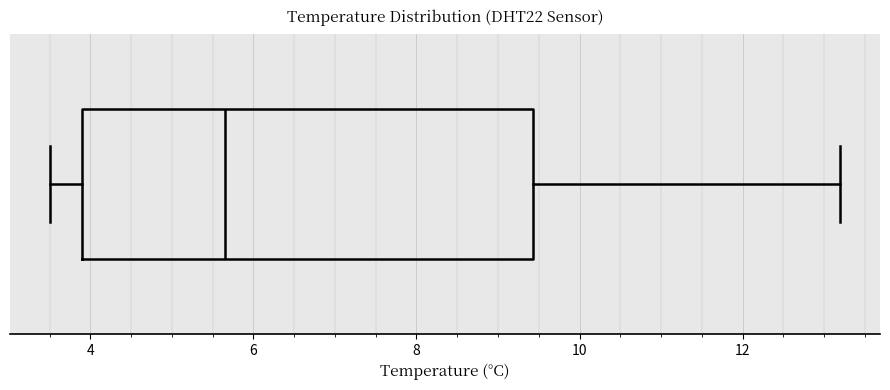

Transcribe this box plot: give where the median line is, the range the box spans, and where the two whiskers end, as read against the x-axis. The values are not printed on the chart, so give them approximately, as read against the axis.

median 5.6, box 4.0 to 9.4, whiskers 3.6 to 13.2